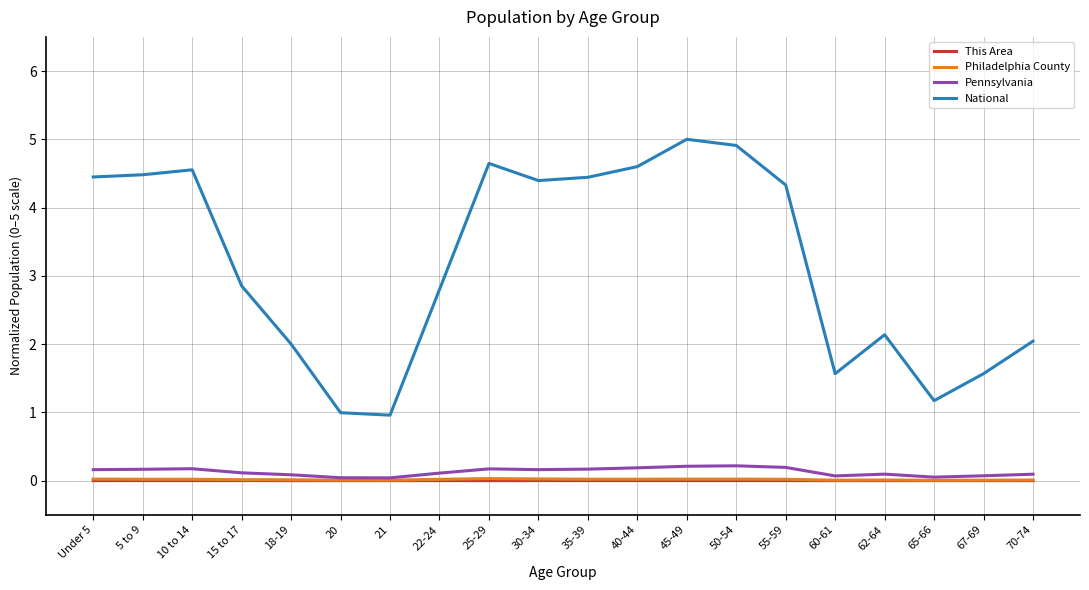

The This Area series shows 0.0 at 10 to 14. True or false?

True